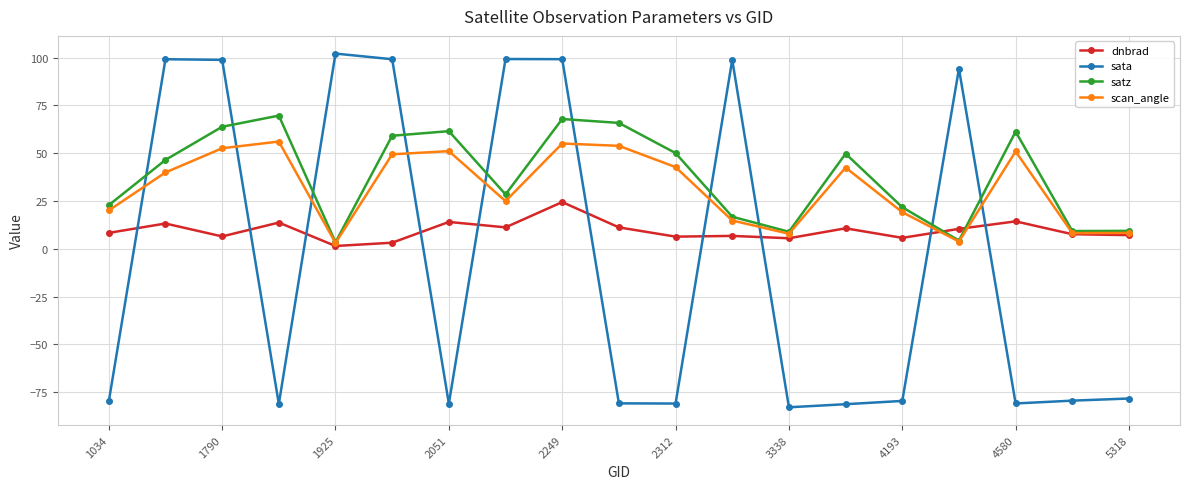

Rank the series by their maximum value, from lowest to highest.

dnbrad, scan_angle, satz, sata